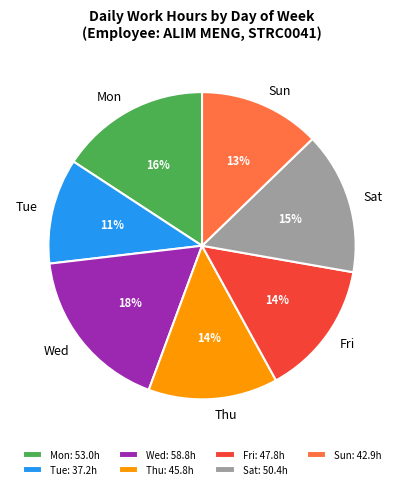

The Wed slice represents 29% of the pie. True or false?

False